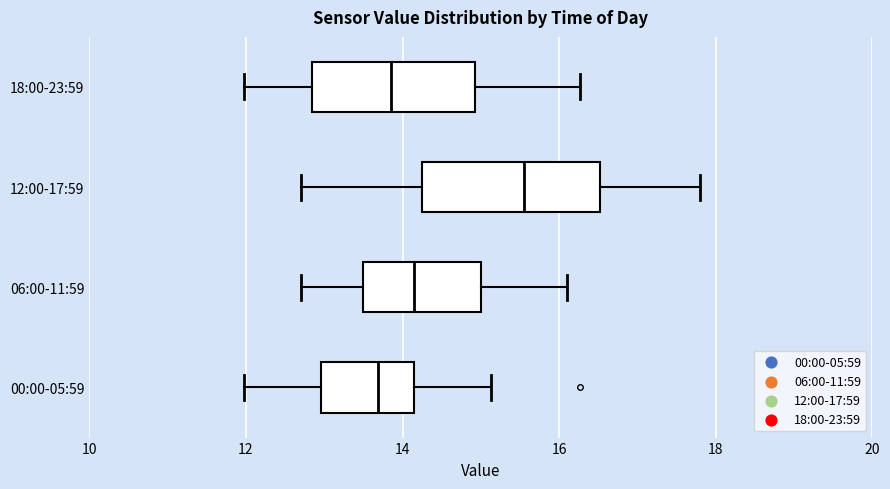

Where is the right edge of the box for 06:00-11:59 on the x-axis? The values are not printed on the chart, so give them approximately, as read against the axis.

15.0